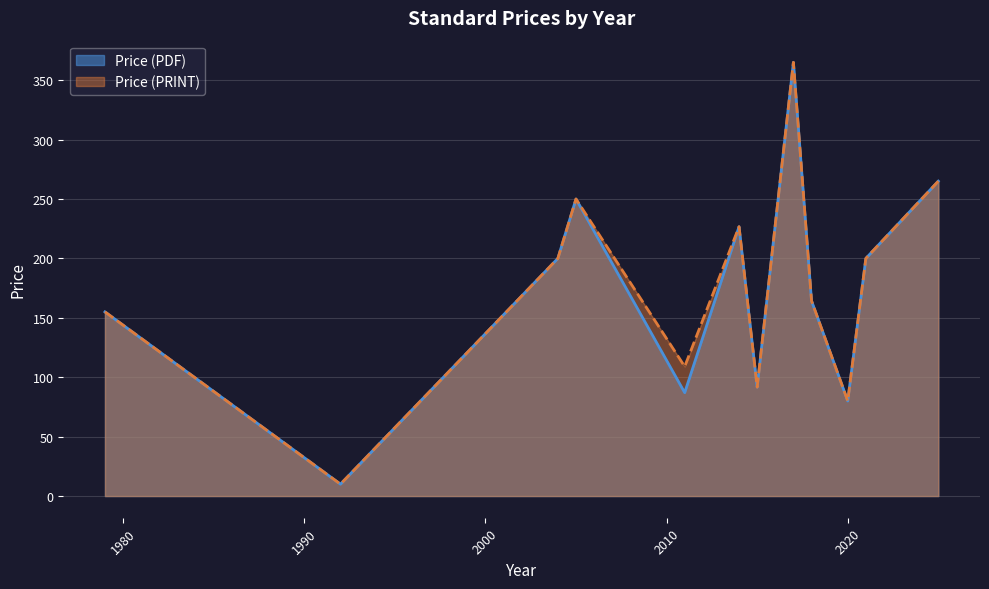

How many lines are shown in the chart?

2